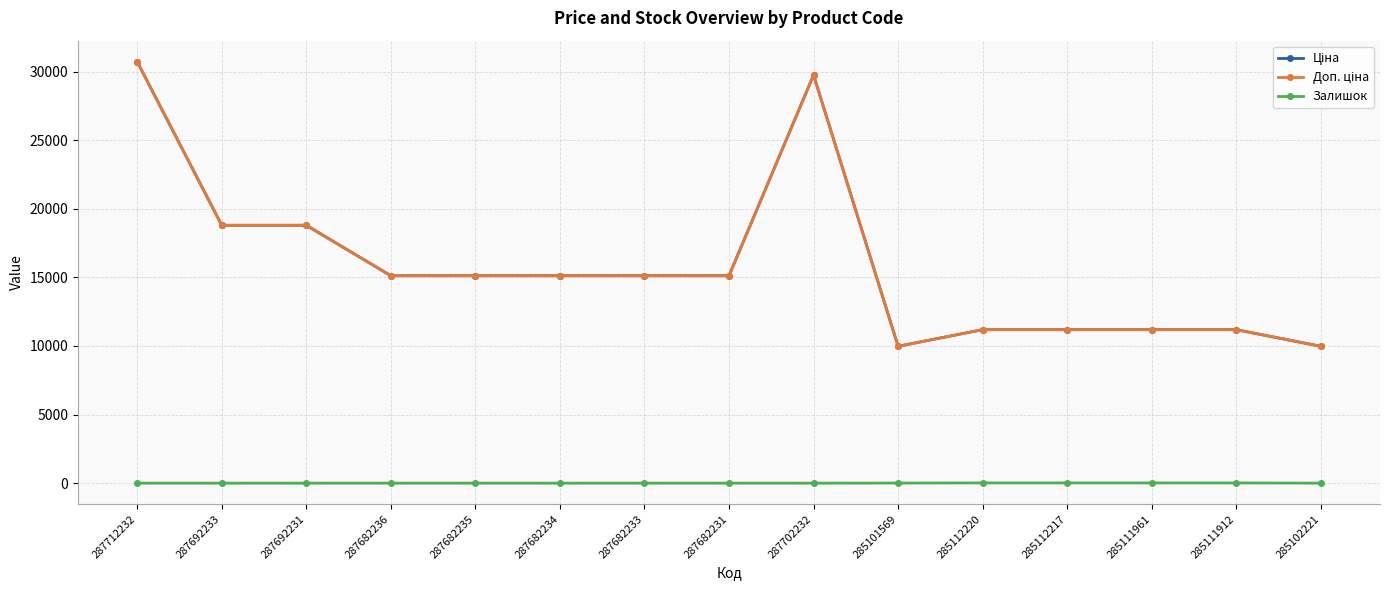

What is the average value of the Залишок series?

5.0